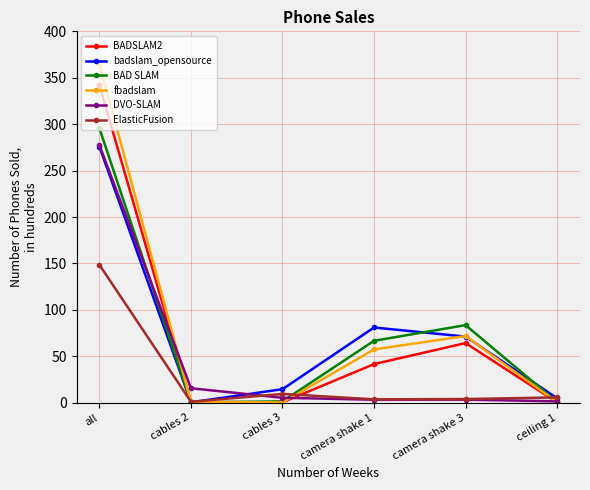

Which series changed the most between cables 2 and camera shake 3?

BAD SLAM